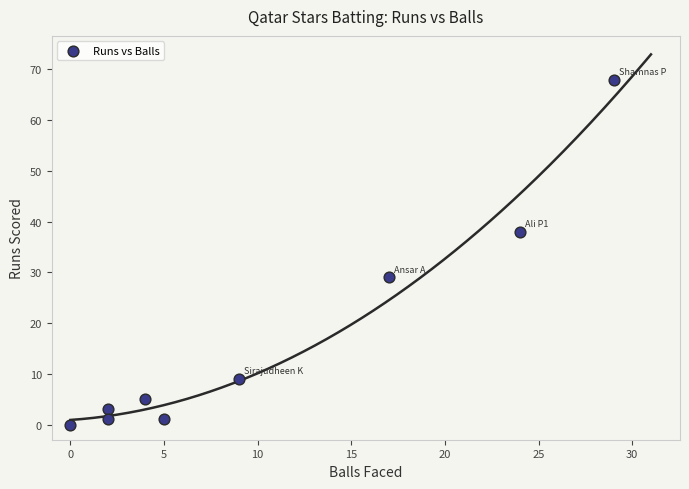

What Y value in the scatter plot is closest to 34?

38